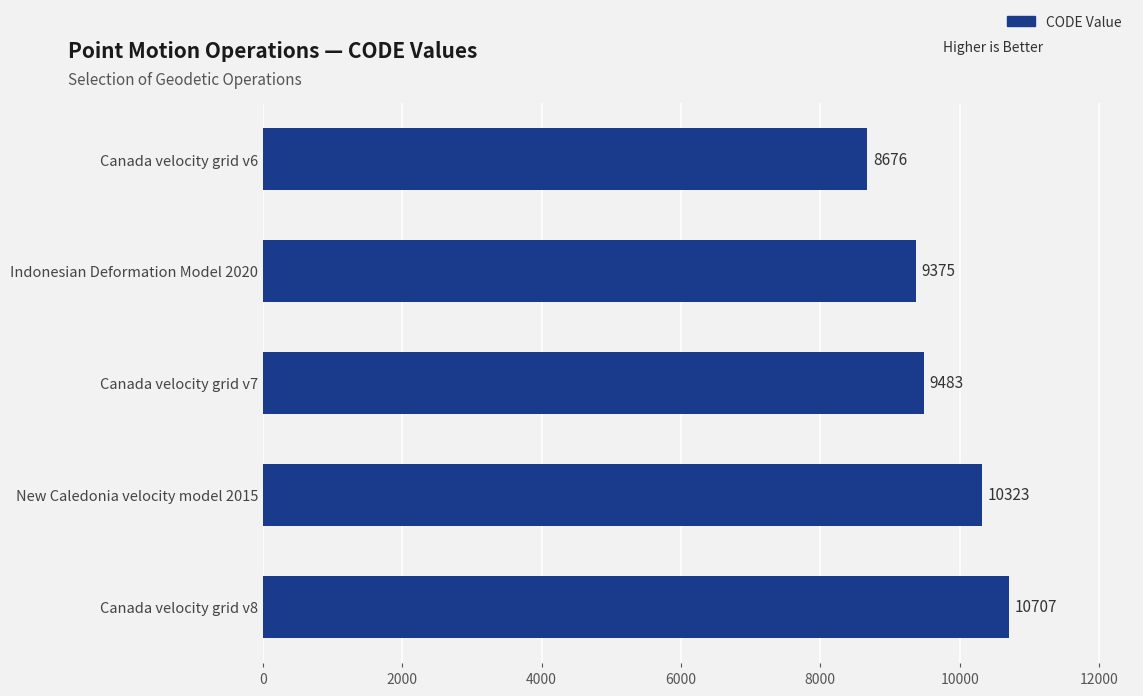

Count the number of data series in this chart.

1